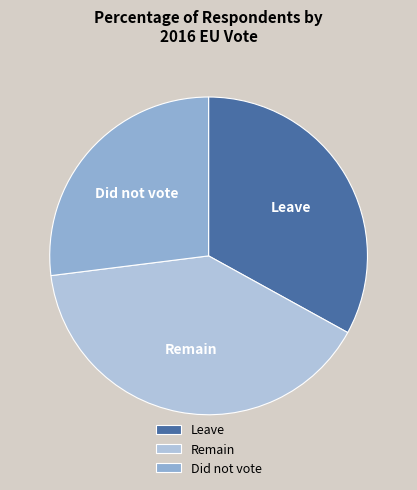

How many slices are in this pie chart?

3